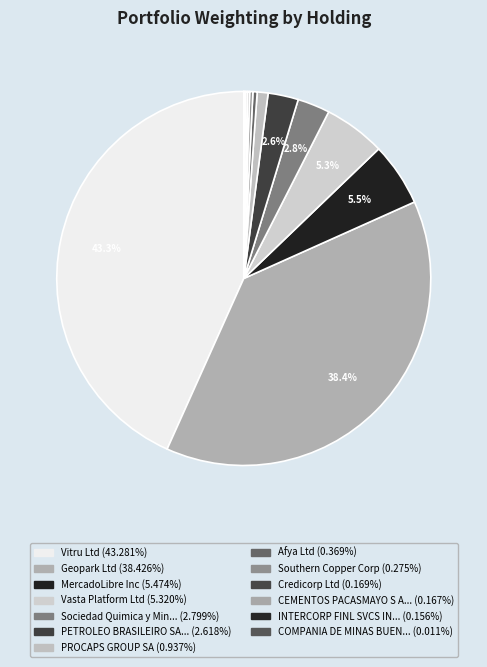

Rank the categories by value from highest to lowest.

Vitru Ltd, Geopark Ltd, MercadoLibre Inc, Vasta Platform Ltd, Sociedad Quimica y Minera de, PETROLEO BRASILEIRO SA PETRO, PROCAPS GROUP SA, Afya Ltd, Southern Copper Corp, Credicorp Ltd, CEMENTOS PACASMAYO S A A, INTERCORP FINL SVCS INC, COMPANIA DE MINAS BUENAVENTU